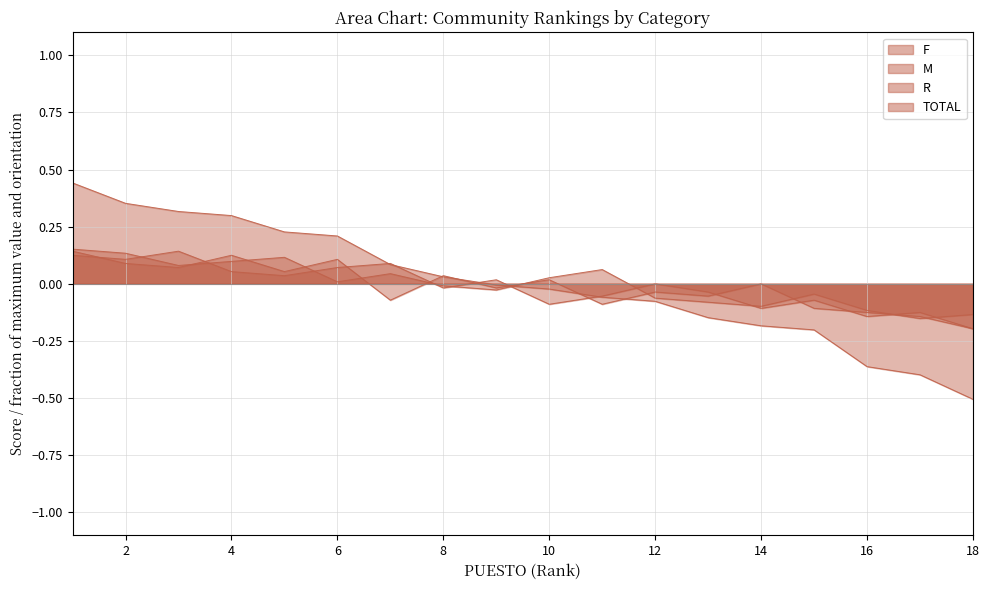

What are all the series names shown in the legend?

F, M, R, TOTAL